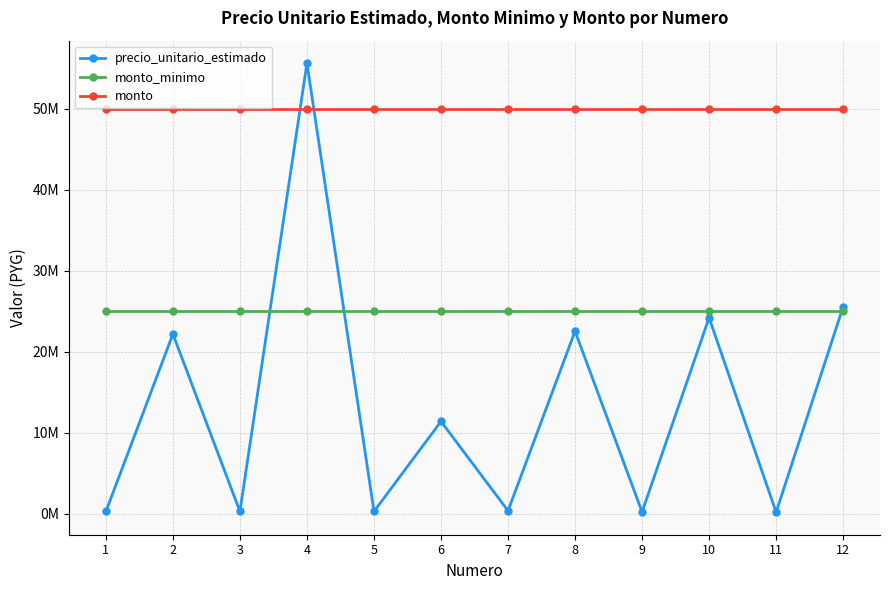

Rank the series at 7 from highest to lowest value.

monto, monto_minimo, precio_unitario_estimado